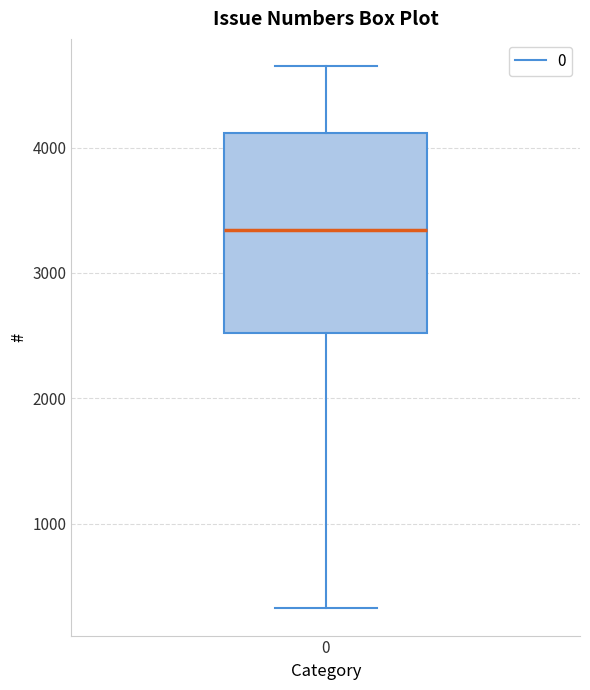

Read this box plot against the y-axis: the position of the median line, the range covered by the box, and the ends of both whiskers. The values are not printed on the chart, so give them approximately, as read against the axis.

median 3300, box 2500 to 4100, whiskers 300 to 4700